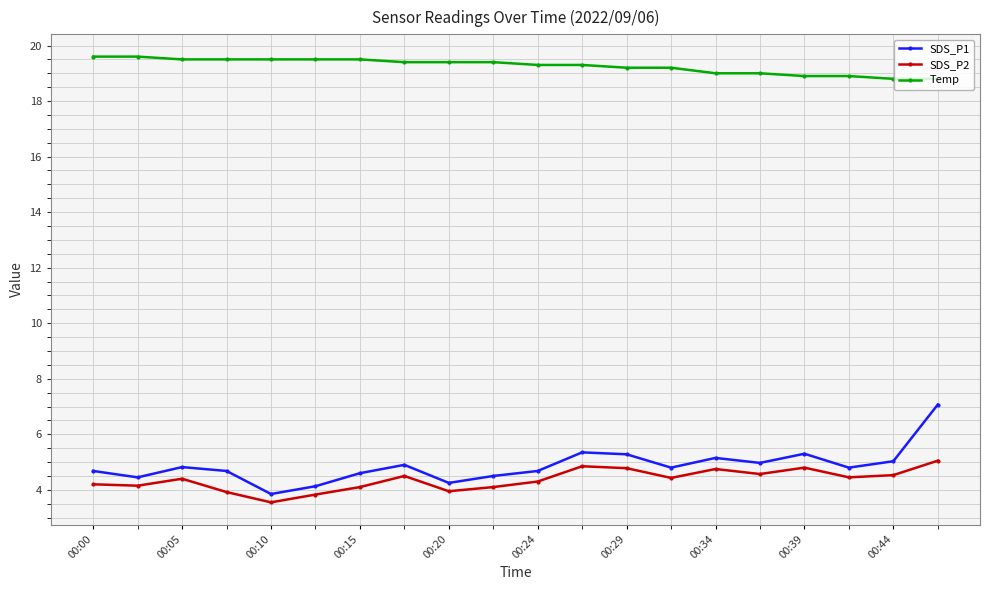

List the series in order of their peak value, lowest first.

SDS_P2, SDS_P1, Temp